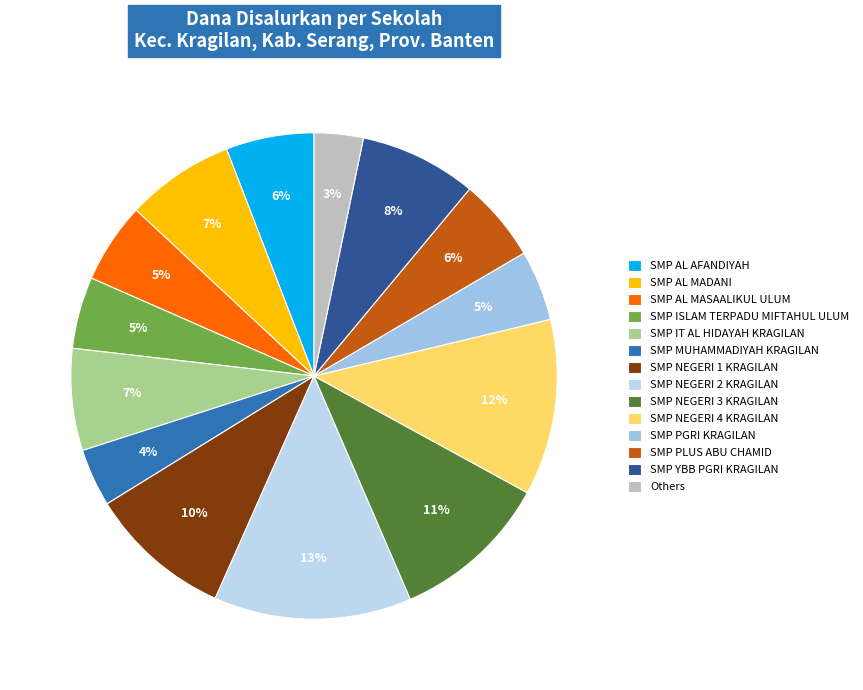

The SMP AL MASAALIKUL ULUM slice represents 12% of the pie. True or false?

False